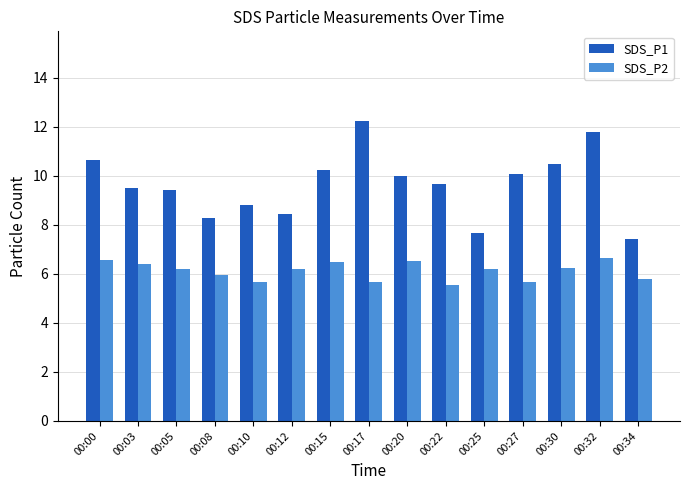

At how many categories does at least one series exceed 9?

10